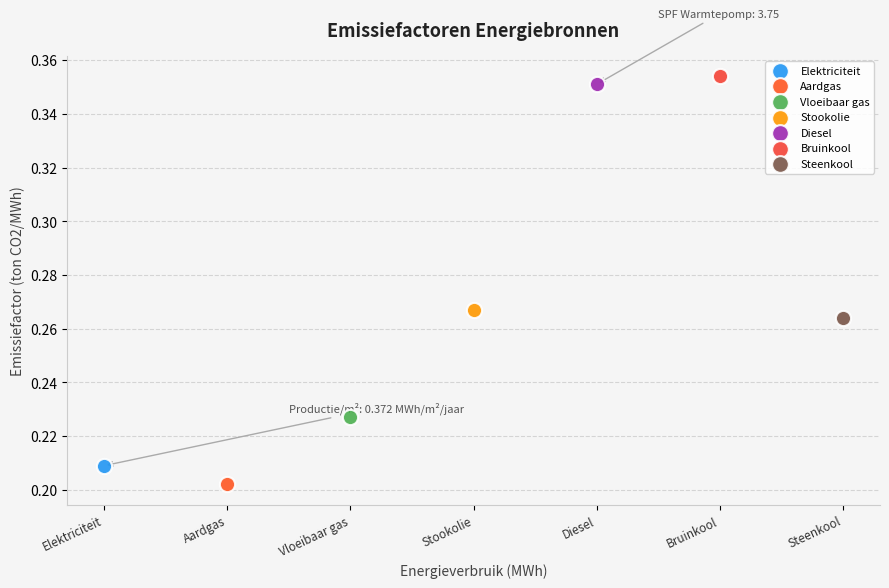

What are all the series names shown in the legend?

Elektriciteit, Aardgas, Vloeibaar gas, Stookolie, Diesel, Bruinkool, Steenkool